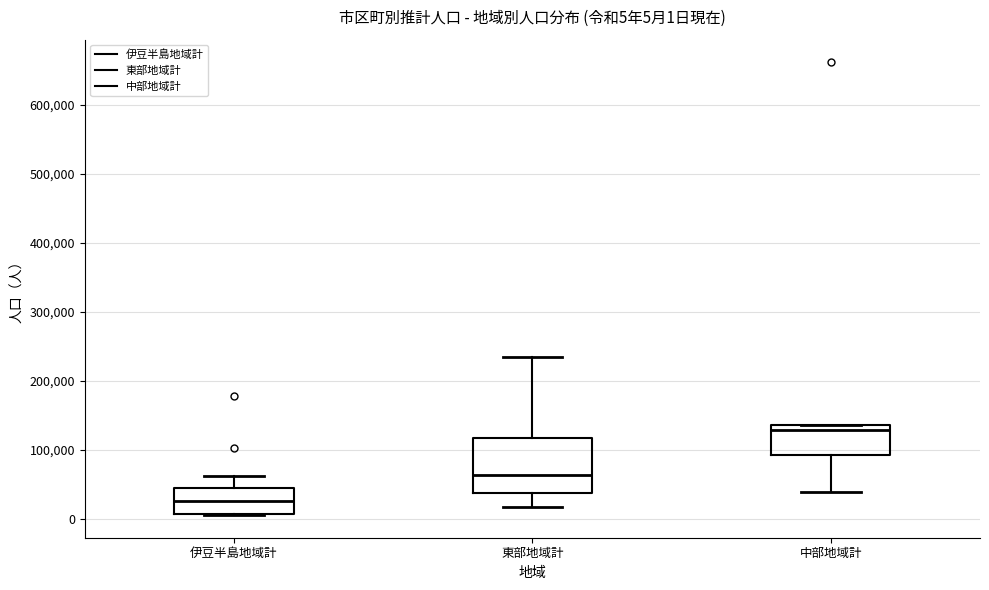

Which box is the tallest, from its lower edge to its upper edge?

東部地域計